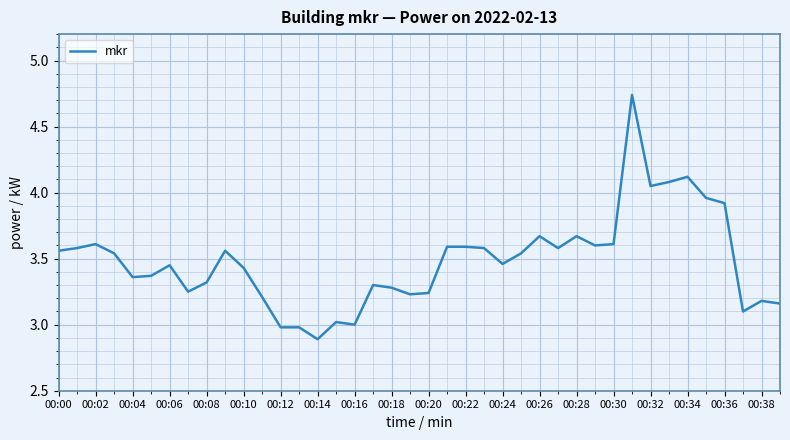

What is the smallest value displayed?

2.9